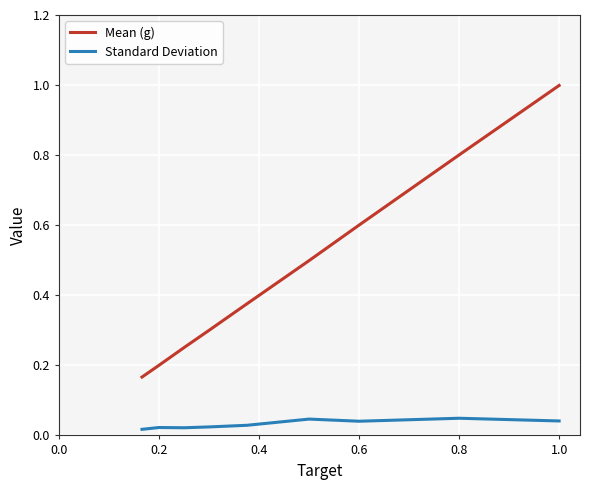

Rank the series by their average value, from lowest to highest.

Standard Deviation, Mean (g)